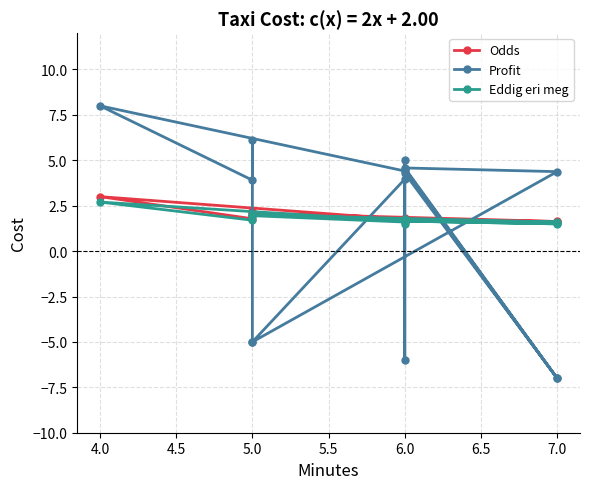

Is it true that Eddig eri meg equals 0.7 at 7.0?

False